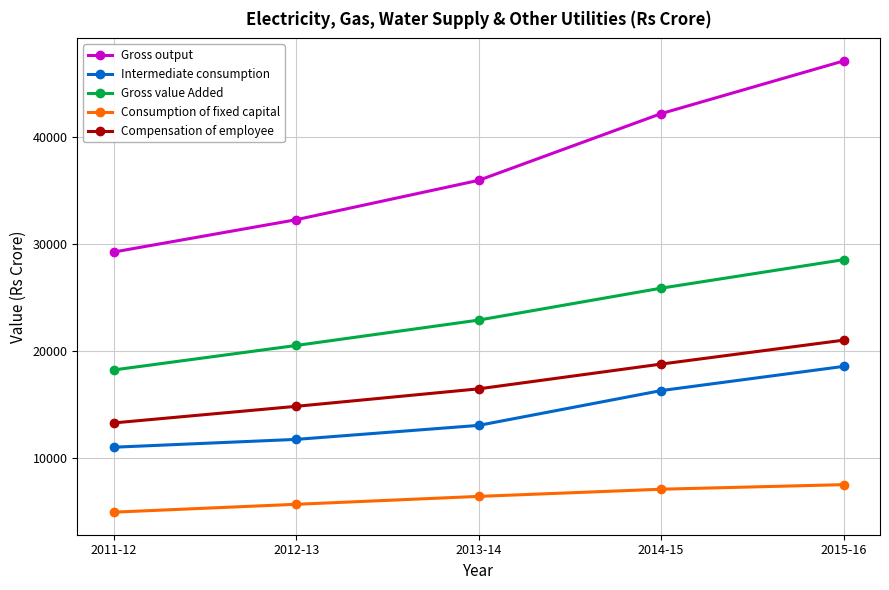

Which series changed the most between 2012-13 and 2014-15?

Gross output